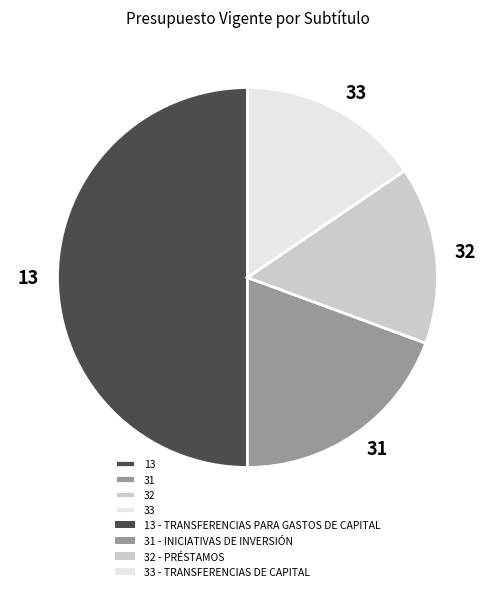

Does 33 account for over 50% of the chart?

No